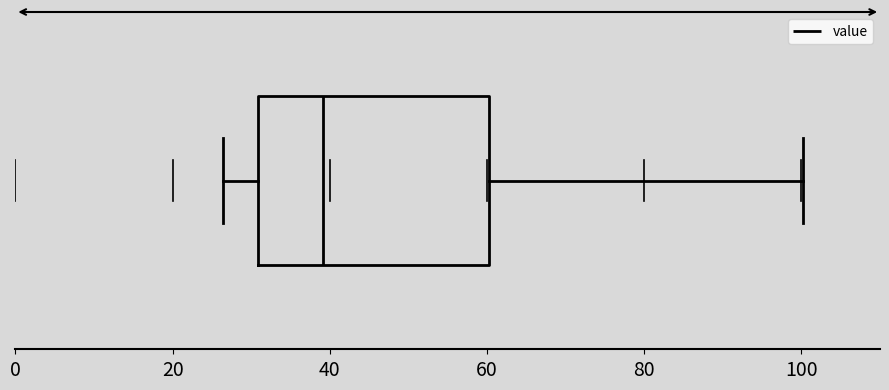

Read this box plot against the x-axis: the position of the median line, the range covered by the box, and the ends of both whiskers. The values are not printed on the chart, so give them approximately, as read against the axis.

median 40, box 30 to 60, whiskers 26 to 100